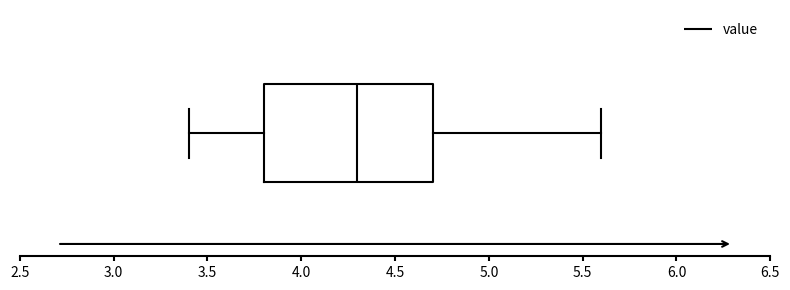

Transcribe this box plot: give where the median line is, the range the box spans, and where the two whiskers end, as read against the x-axis. The values are not printed on the chart, so give them approximately, as read against the axis.

median 4.3, box 3.8 to 4.7, whiskers 3.4 to 5.6